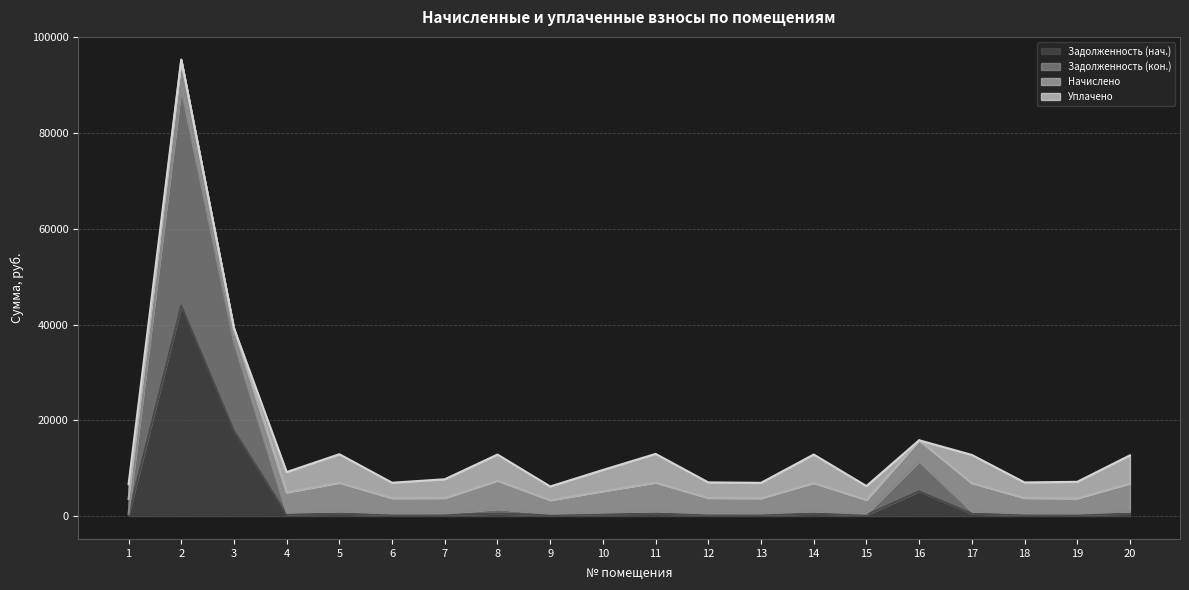

What is the difference between the Задолженность (кон.) values at 6 and 15?

53.4